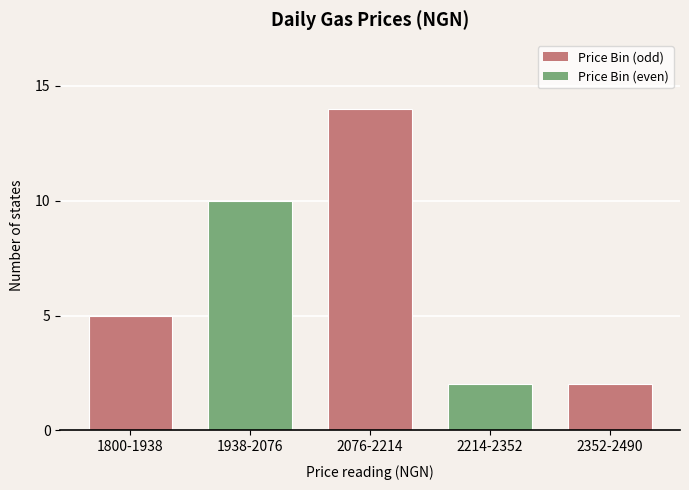

Reading left to right, extract all data points from this chart.

1800-1938=5	1938-2076=10	2076-2214=14	2214-2352=2	2352-2490=2